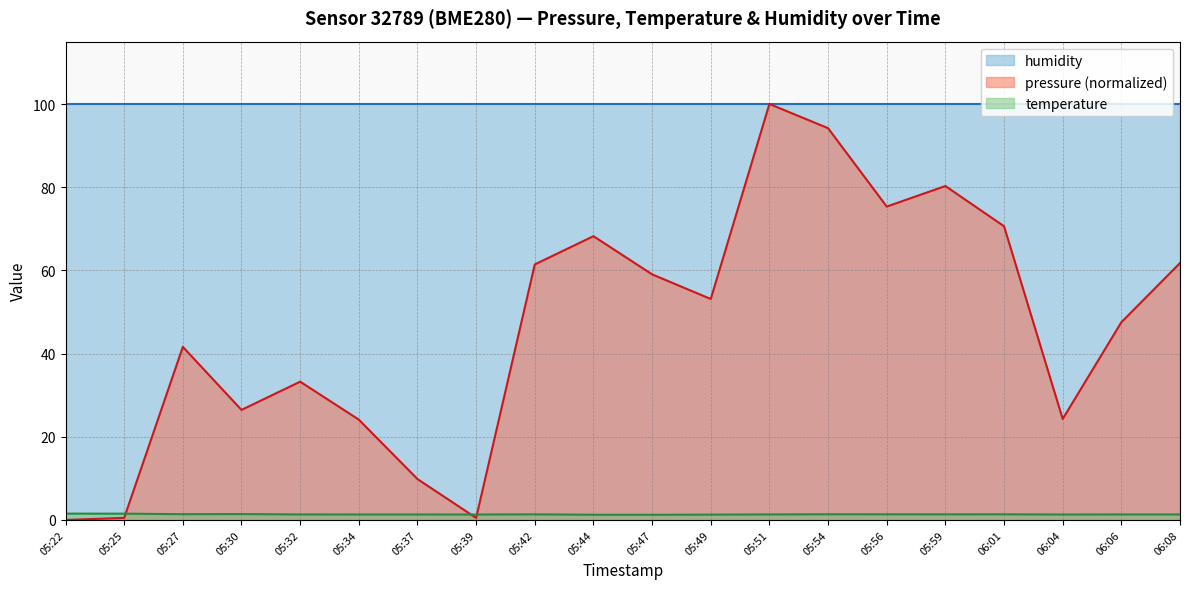

Which series has the largest range (max minus min)?

pressure (normalized)